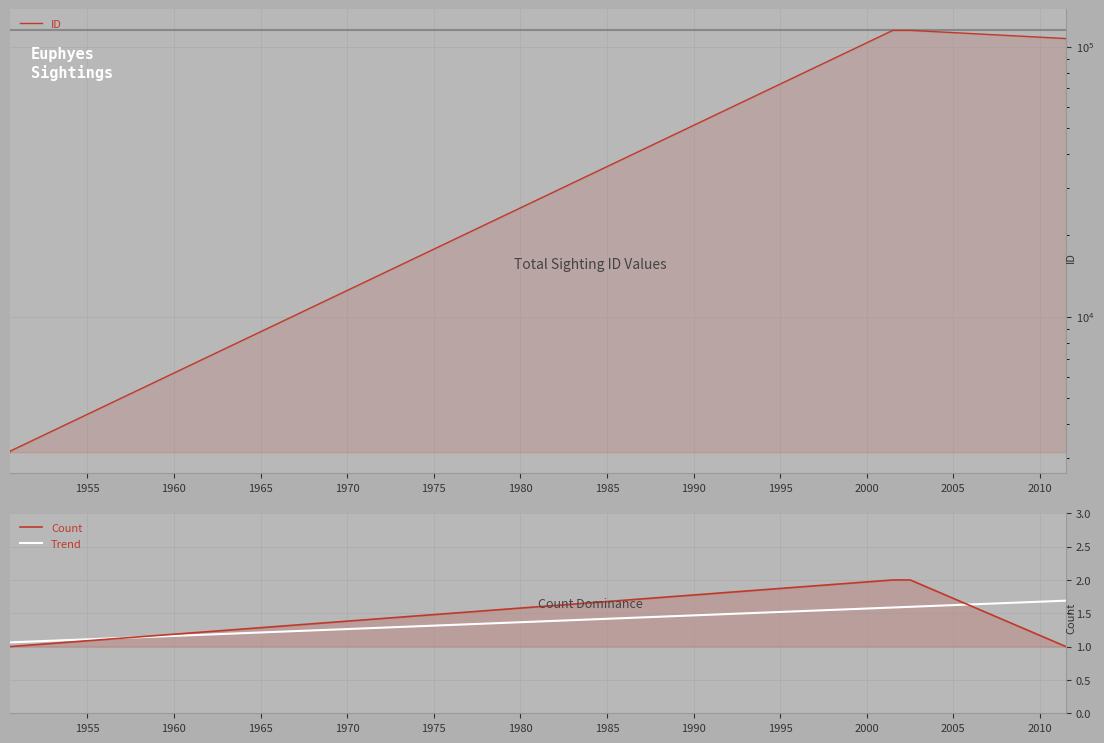

At how many categories does at least one series exceed 82138?

3